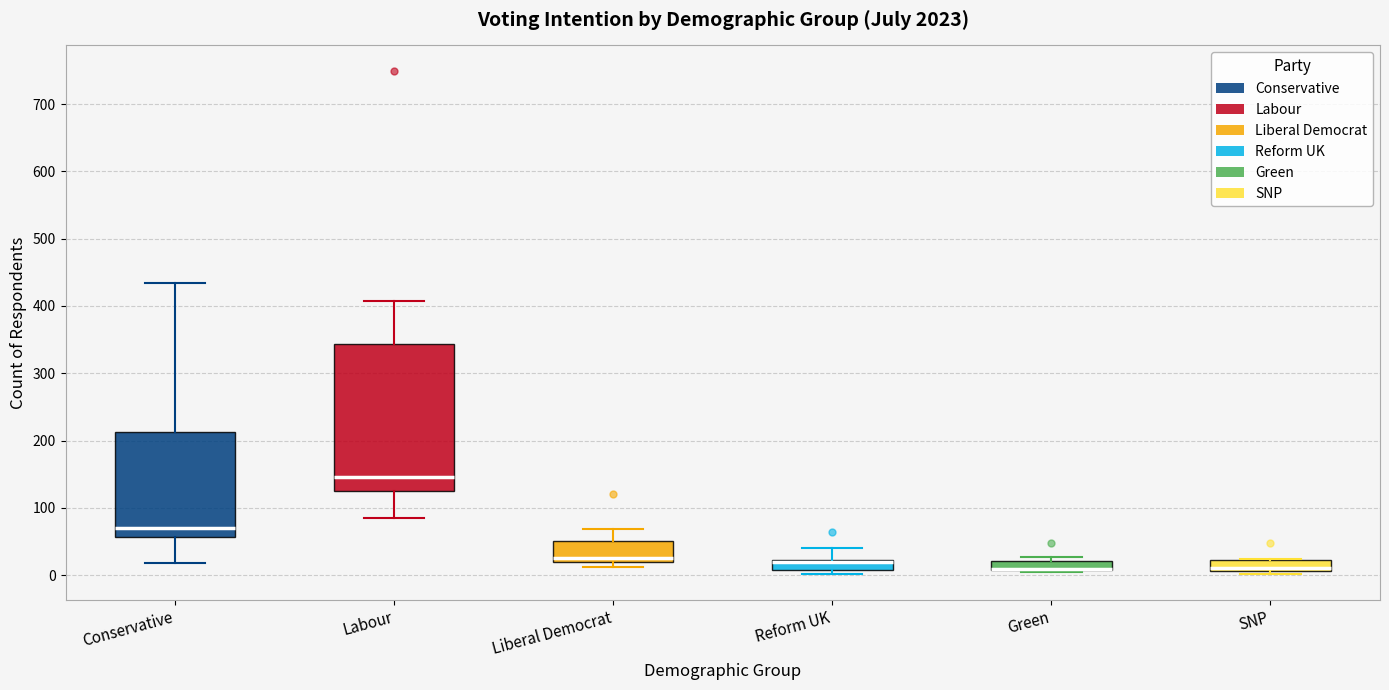

Which box is the tallest, from its lower edge to its upper edge?

Labour